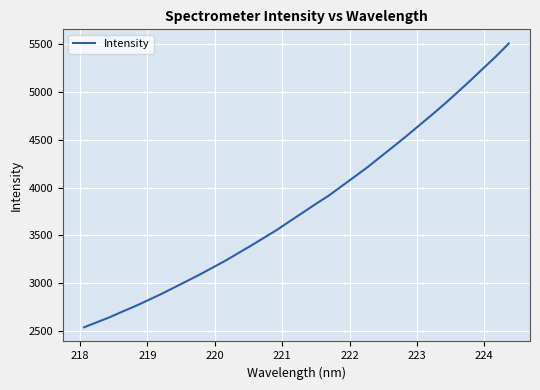

What is the difference between the maximum and minimum values?

2974.7